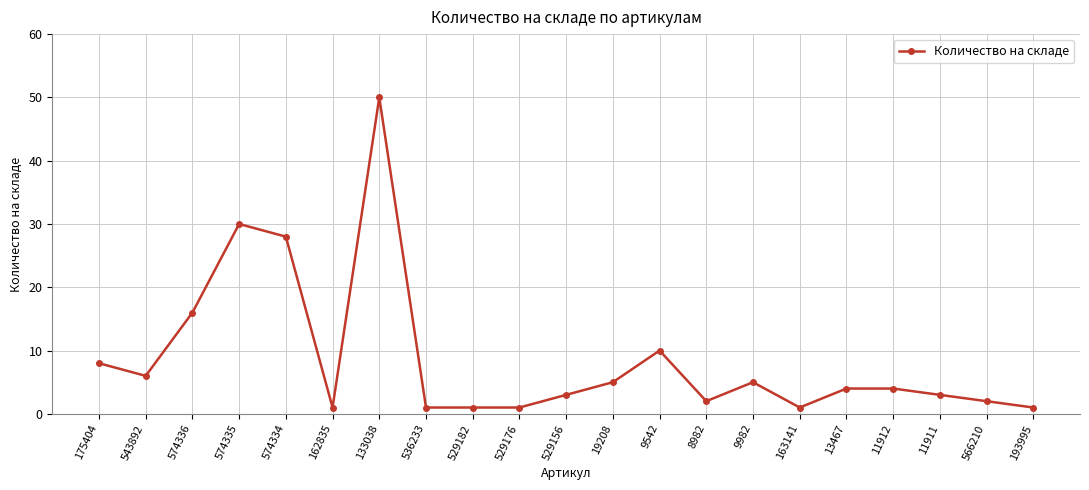

The chart shows a value of 29 at 133038. True or false?

False